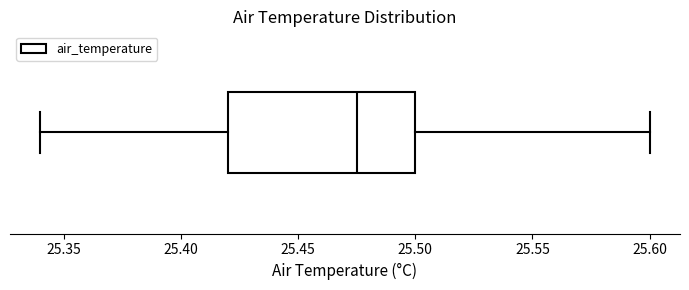

Where does the right whisker of the box end on the x-axis? The values are not printed on the chart, so give them approximately, as read against the axis.

25.600